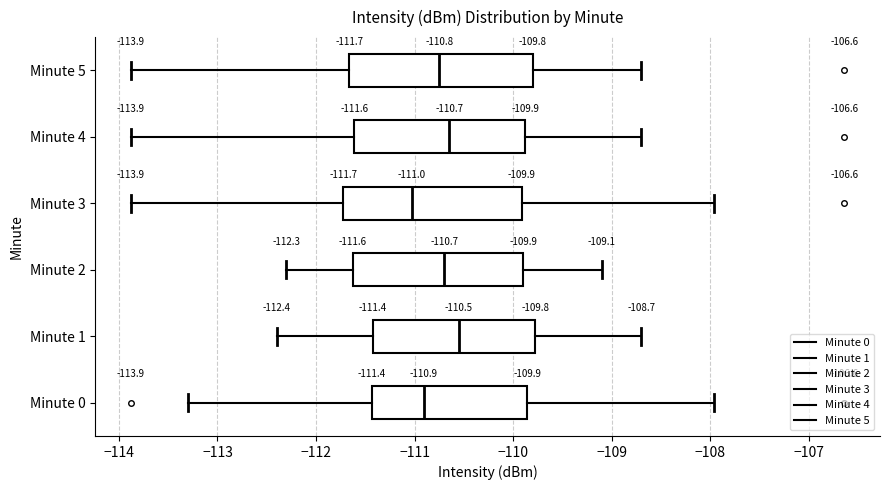

Which box's median line is the furthest to the right?

Minute 1